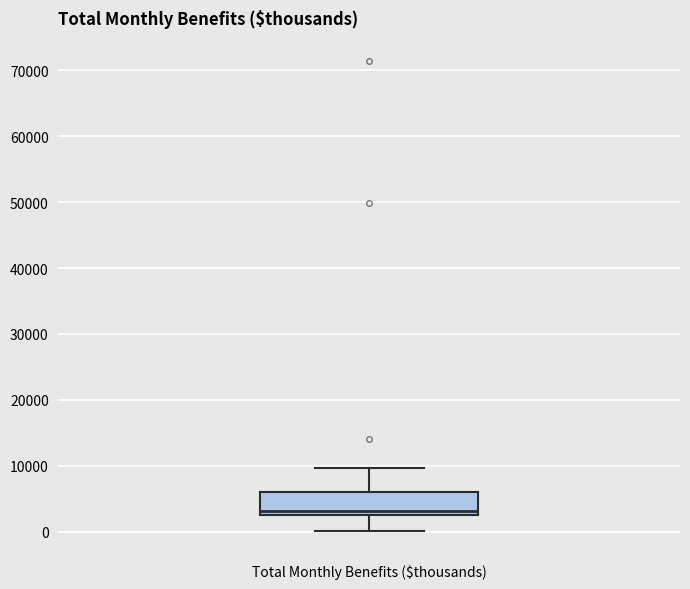

Read this box plot against the y-axis: the position of the median line, the range covered by the box, and the ends of both whiskers. The values are not printed on the chart, so give them approximately, as read against the axis.

median 3000 (just above the box's lower edge), box 3000 to 6000, whiskers 0 to 10000